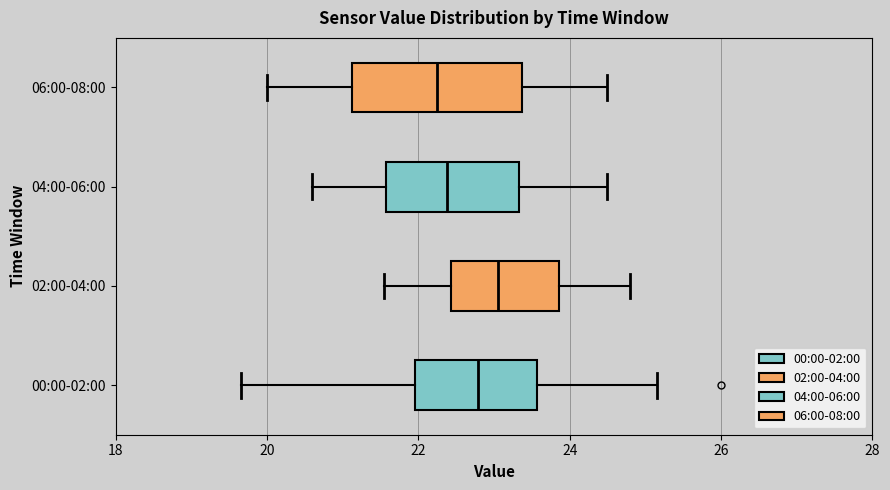

Reading bottom to top, read every box against the x-axis: the position of its median line, the range the box covers, and the ends of its whiskers. The values are not printed on the chart, so give them approximately, as read against the axis.

00:00-02:00: median 22.8, box 22.0 to 23.6, whiskers 19.6 to 25.2
02:00-04:00: median 23.0, box 22.4 to 23.8, whiskers 21.6 to 24.8
04:00-06:00: median 22.4, box 21.6 to 23.4, whiskers 20.6 to 24.6
06:00-08:00: median 22.2, box 21.2 to 23.4, whiskers 20.0 to 24.6